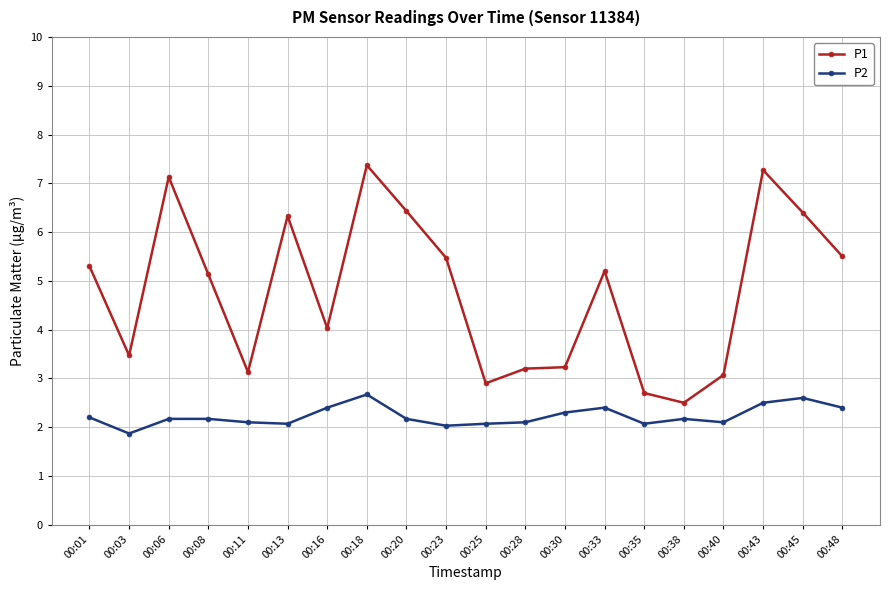

List the series in order of their peak value, highest first.

P1, P2